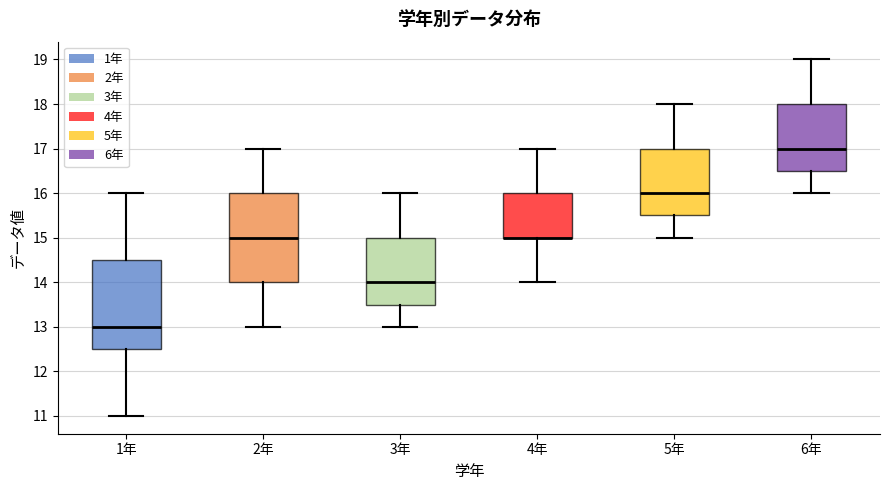

Reading left to right, read every box against the y-axis: the position of its median line, the range the box covers, and the ends of its whiskers. The values are not printed on the chart, so give them approximately, as read against the axis.

1年: median 13.0, box 12.5 to 14.5, whiskers 11.0 to 16.0
2年: median 15.0, box 14.0 to 16.0, whiskers 13.0 to 17.0
3年: median 14.0, box 13.5 to 15.0, whiskers 13.0 to 16.0
4年: median 15.0 (drawn on the box's lower edge), box 15.0 to 16.0, whiskers 14.0 to 17.0
5年: median 16.0, box 15.5 to 17.0, whiskers 15.0 to 18.0
6年: median 17.0, box 16.5 to 18.0, whiskers 16.0 to 19.0